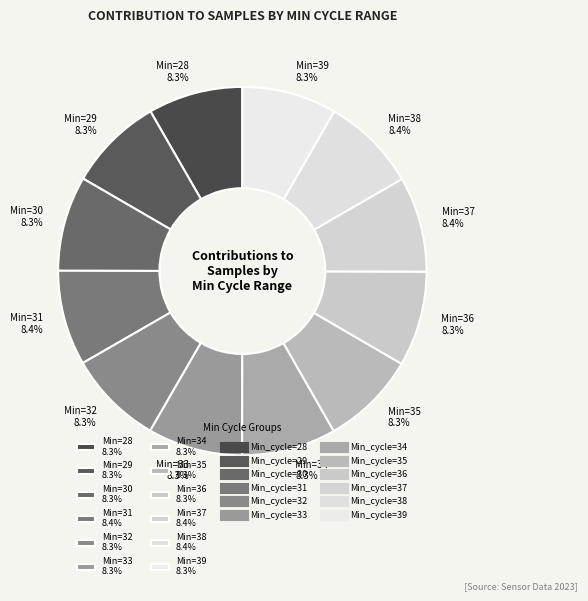

Count the number of slices in the pie.

12